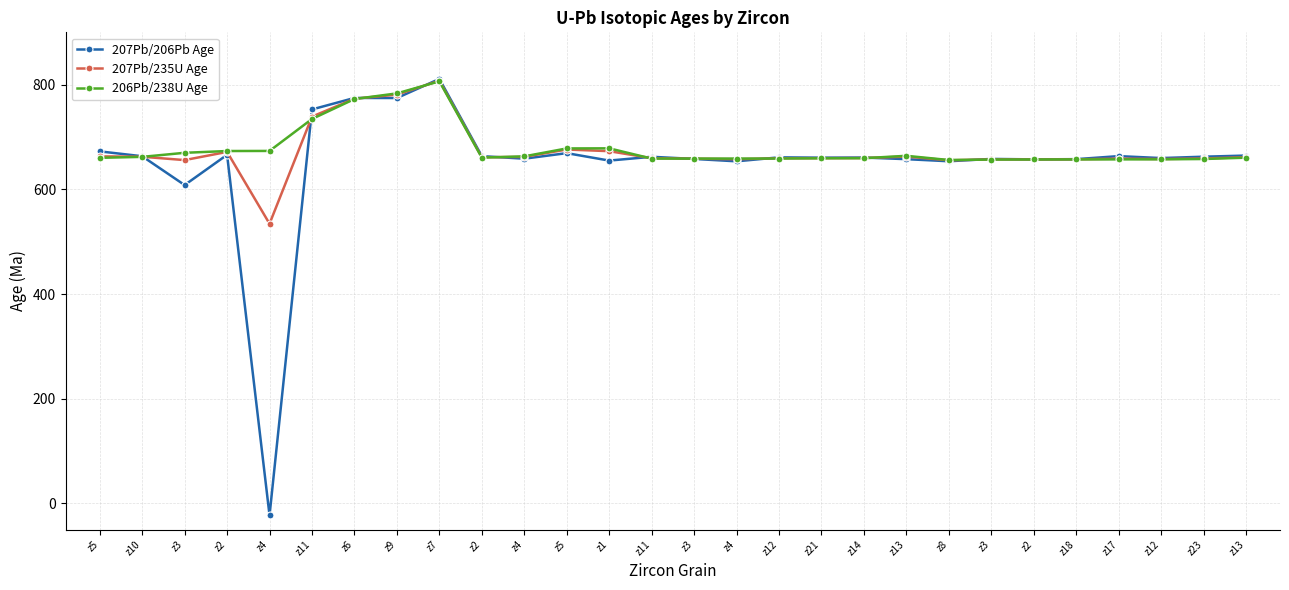

True or false: 207Pb/206Pb Age has a value of -22.8 at z4.

True